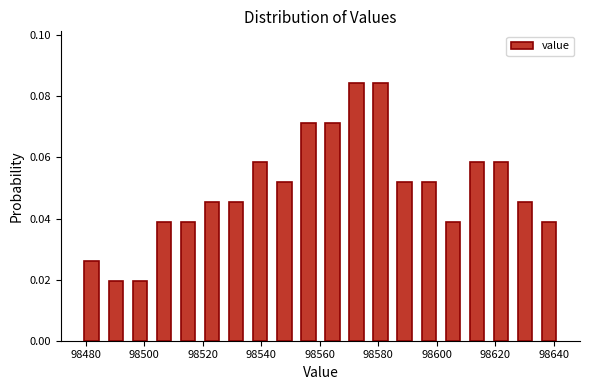

Reading left to right, list every bar in this chart as the range it spans on the x-axis followed by its height. Neither the bar edges nor the heights are printed on the chart, so give them approximately, as read against the axes.

98478 to 98486: 0.026
98486 to 98494: 0.020
98494 to 98502: 0.020
98502 to 98510: 0.038
98510 to 98520: 0.038
98520 to 98528: 0.046
98528 to 98536: 0.046
98536 to 98544: 0.058
98544 to 98552: 0.052
98552 to 98560: 0.072
98560 to 98568: 0.072
98568 to 98576: 0.084
98576 to 98586: 0.084
98586 to 98594: 0.052
98594 to 98602: 0.052
98602 to 98610: 0.038
98610 to 98618: 0.058
98618 to 98626: 0.058
98626 to 98634: 0.046
98634 to 98642: 0.038